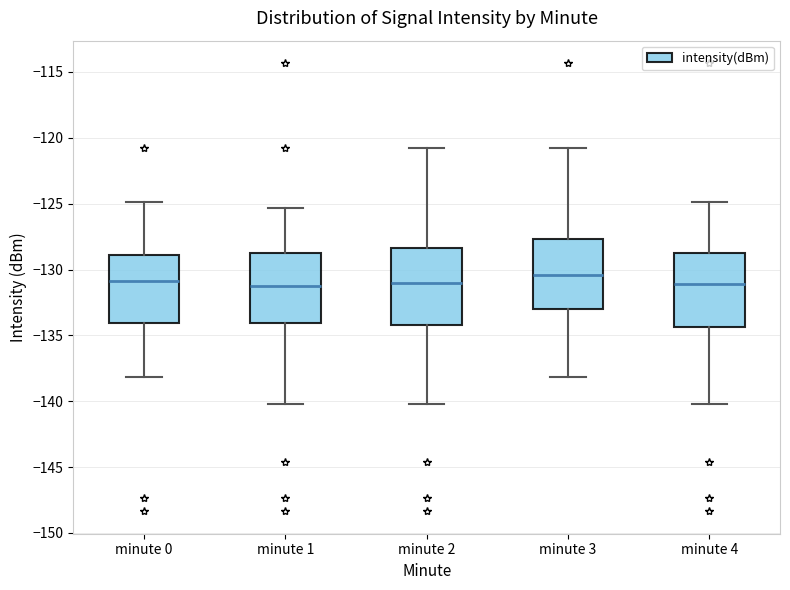

Reading left to right, transcribe this box plot: for each box, give where its median line is, the range the box spans, and where its two whiskers end, as read against the y-axis. The values are not printed on the chart, so give them approximately, as read against the axis.

minute 0: median -131.0, box -134.0 to -129.0, whiskers -138.0 to -125.0
minute 1: median -131.0, box -134.0 to -129.0, whiskers -140.0 to -125.5
minute 2: median -131.0, box -134.0 to -128.5, whiskers -140.0 to -120.5
minute 3: median -130.5, box -133.0 to -127.5, whiskers -138.0 to -120.5
minute 4: median -131.0, box -134.5 to -129.0, whiskers -140.0 to -125.0